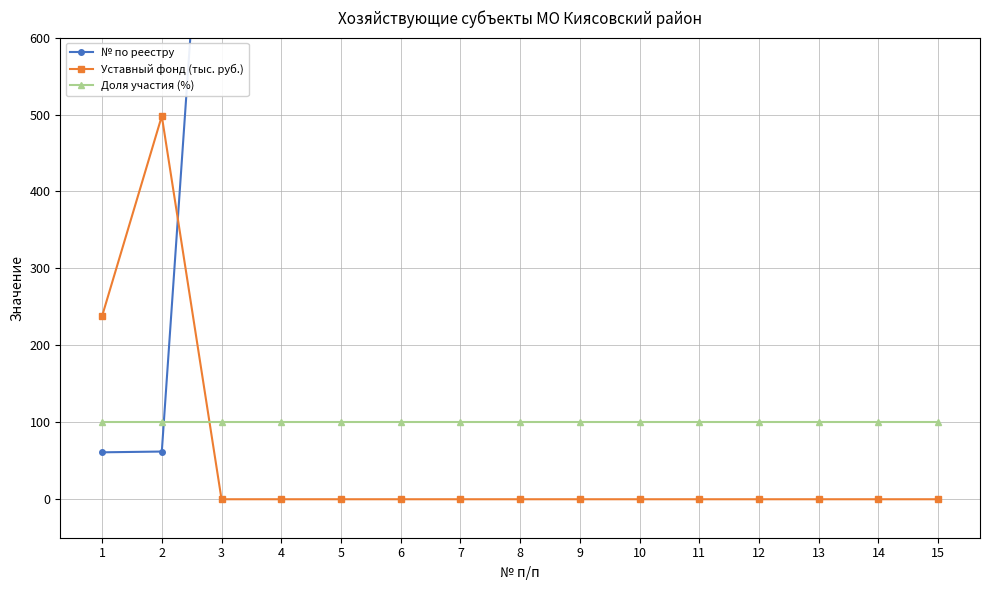

Reading left to right, transcribe all the data shown in this chart.

№ по реестру: 61	62	1189	1190	1191	1192	1193	1194	1195	1196	1197	1198	1199	1200	1201
Уставный фонд (тыс. руб.): 238	498	0	0	0	0	0	0	0	0	0	0	0	0	0
Доля участия (%): 100	100	100	100	100	100	100	100	100	100	100	100	100	100	100